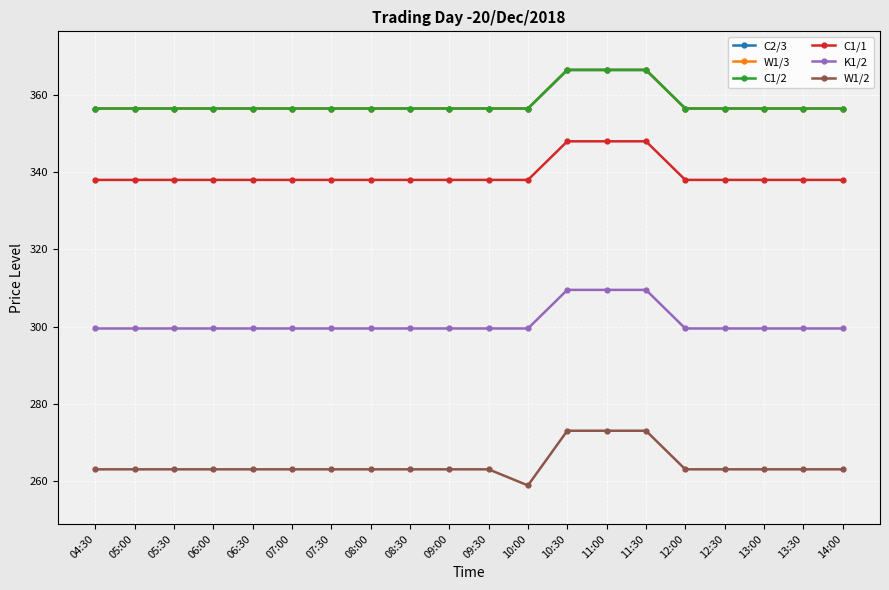

The value of K1/2 at 09:00 is 299.5. True or false?

True